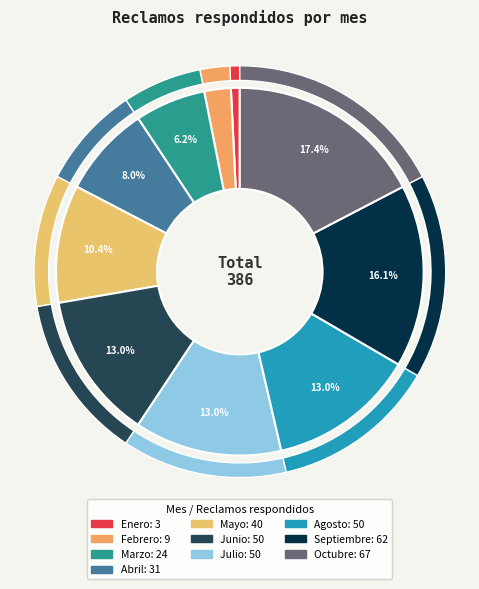

Which slice is the smallest?

Enero